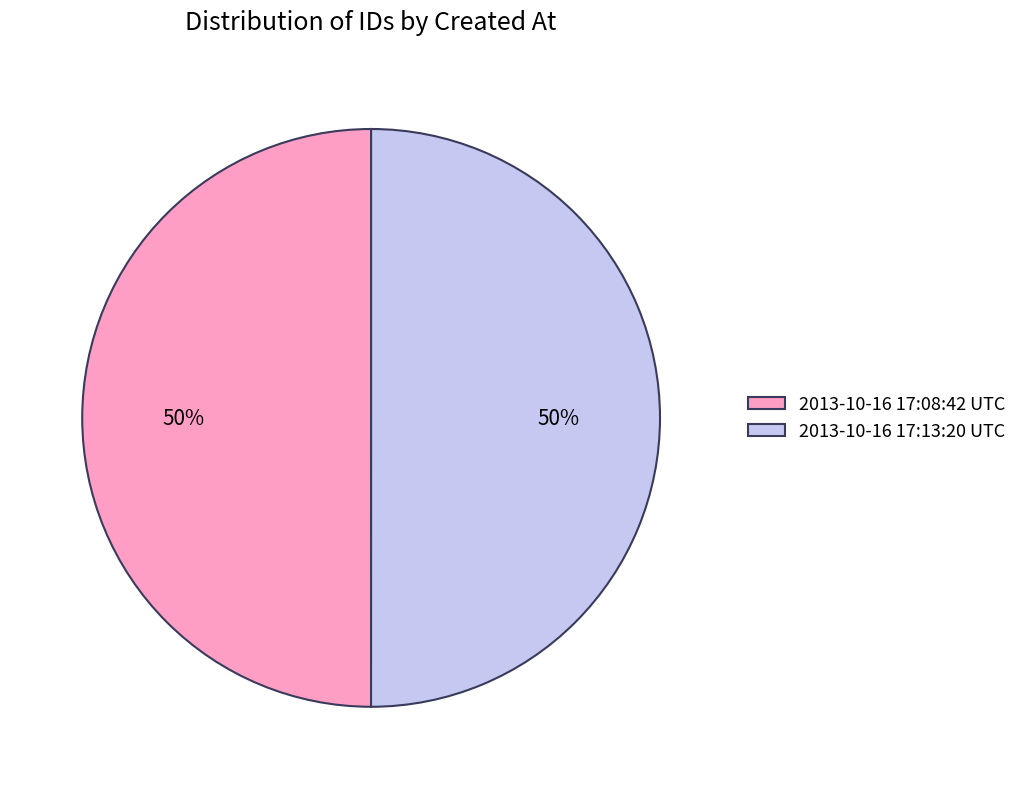

How many segments does this pie chart have?

2